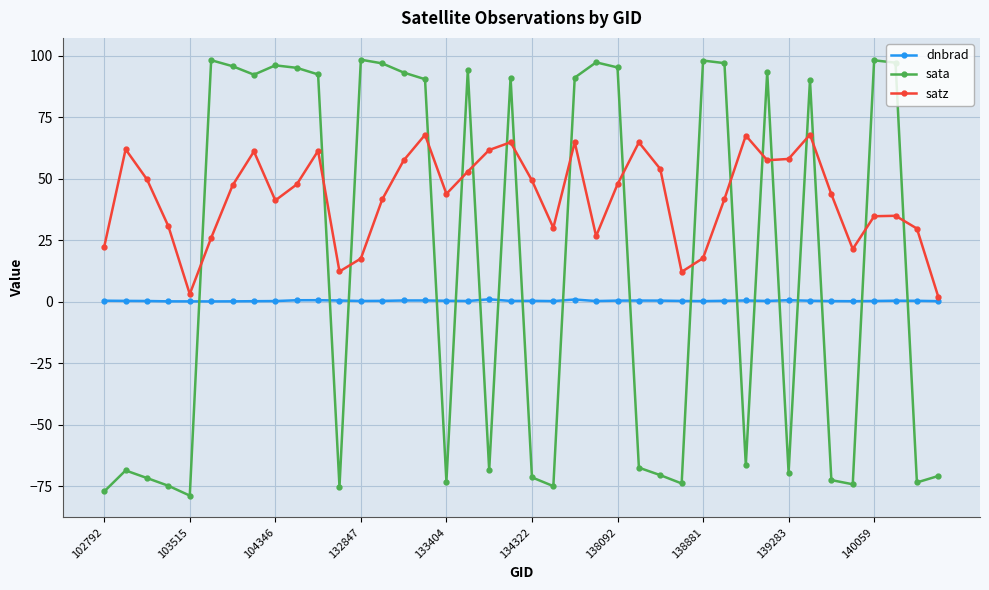

What is the value of the sata point at the 40th from the left?

-70.8